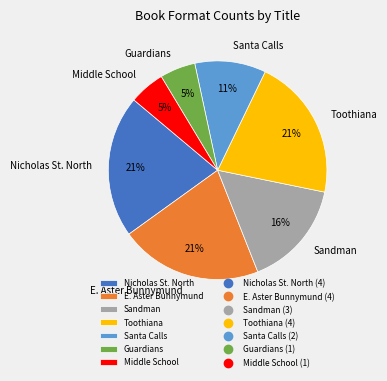

Is Toothiana the majority of the pie?

No